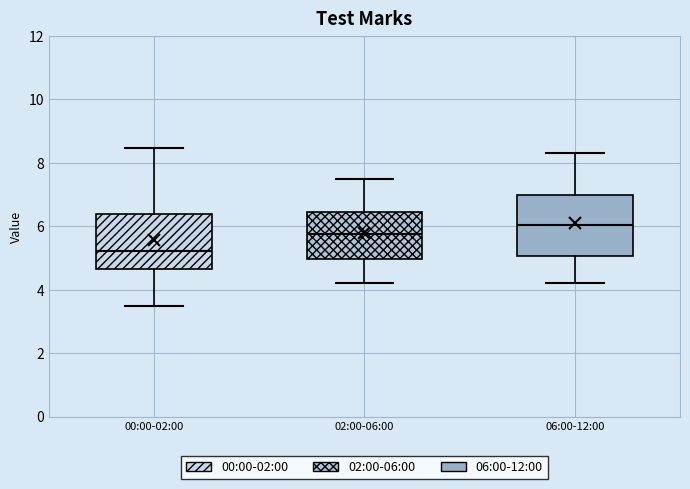

Reading left to right, read every box against the y-axis: the position of its median line, the range the box covers, and the ends of its whiskers. The values are not printed on the chart, so give them approximately, as read against the axis.

00:00-02:00: median 5.2, box 4.6 to 6.4, whiskers 3.6 to 8.4
02:00-06:00: median 5.8, box 5.0 to 6.4, whiskers 4.2 to 7.6
06:00-12:00: median 6.0, box 5.0 to 7.0, whiskers 4.2 to 8.4